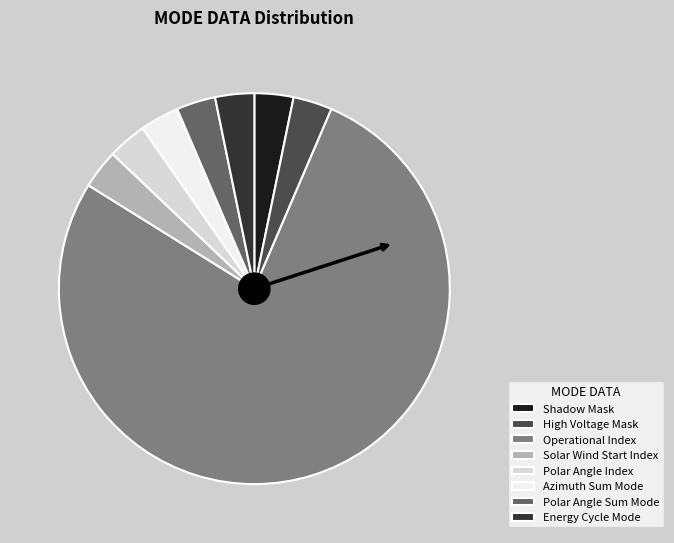

The Azimuth Sum Mode slice represents 3% of the pie. True or false?

True